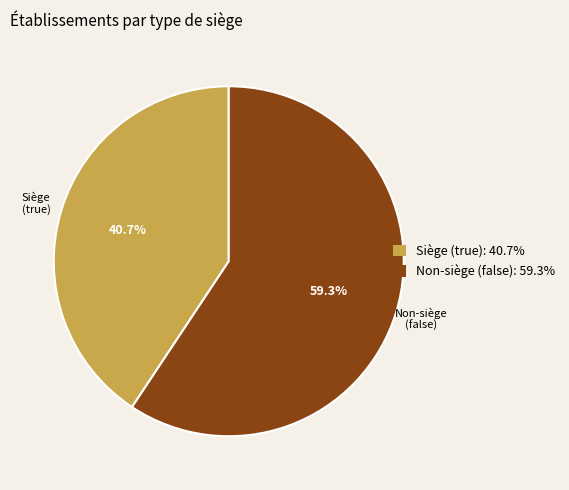

Is there any slice that represents more than half of the pie?

Yes